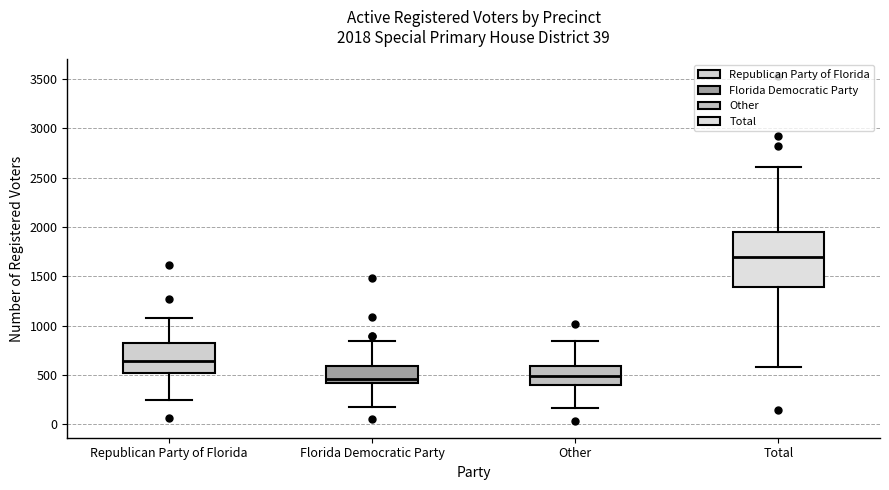

Which box's median line is the highest?

Total